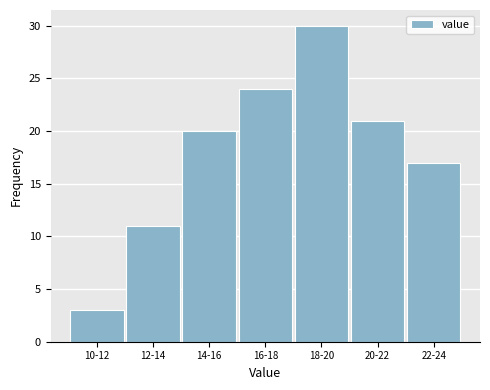

Reading left to right, extract all data points from this chart.

10-12=3	12-14=11	14-16=20	16-18=24	18-20=30	20-22=21	22-24=17